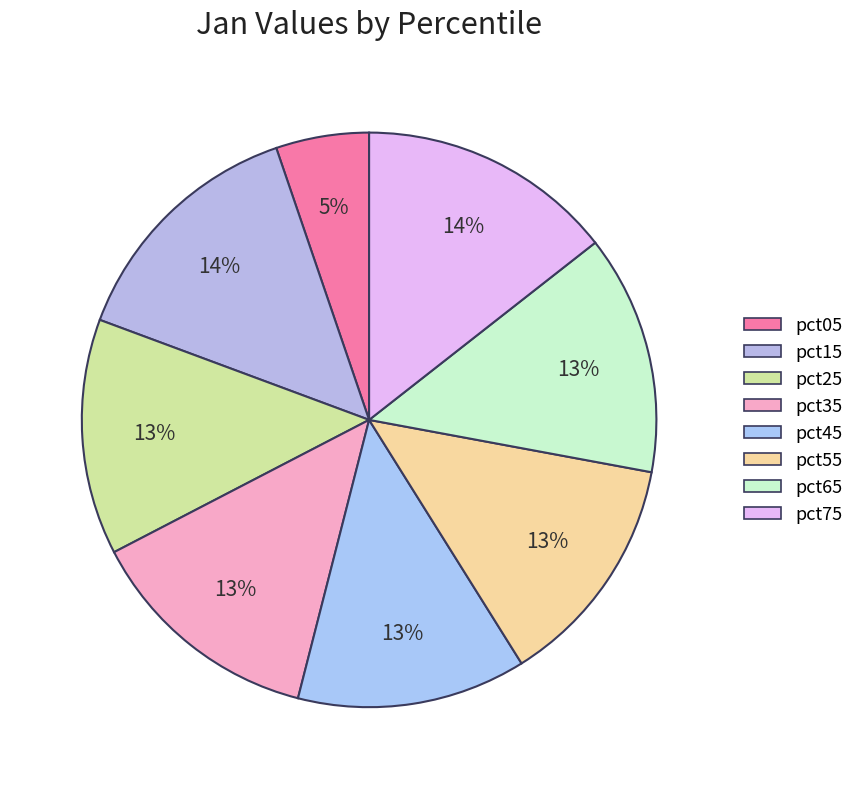

To the nearest percent, what portion does pct65 represent?

13%